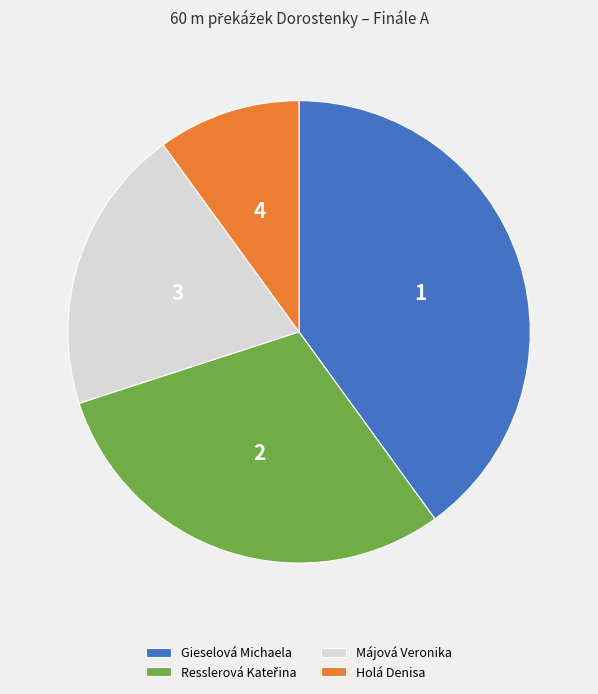

Which category has the smallest portion of the pie?

Holá Denisa